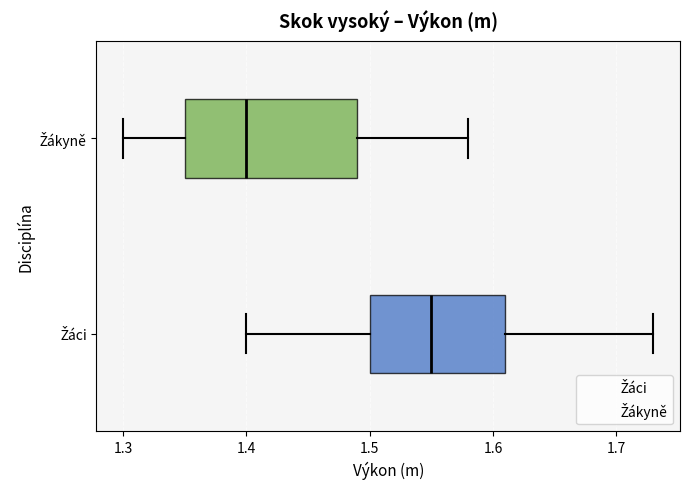

Reading bottom to top, transcribe this box plot: for each box, give where its median line is, the range the box spans, and where its two whiskers end, as read against the x-axis. The values are not printed on the chart, so give them approximately, as read against the axis.

Žáci: median 1.55, box 1.50 to 1.61, whiskers 1.40 to 1.73
Žákyně: median 1.40, box 1.35 to 1.49, whiskers 1.30 to 1.58